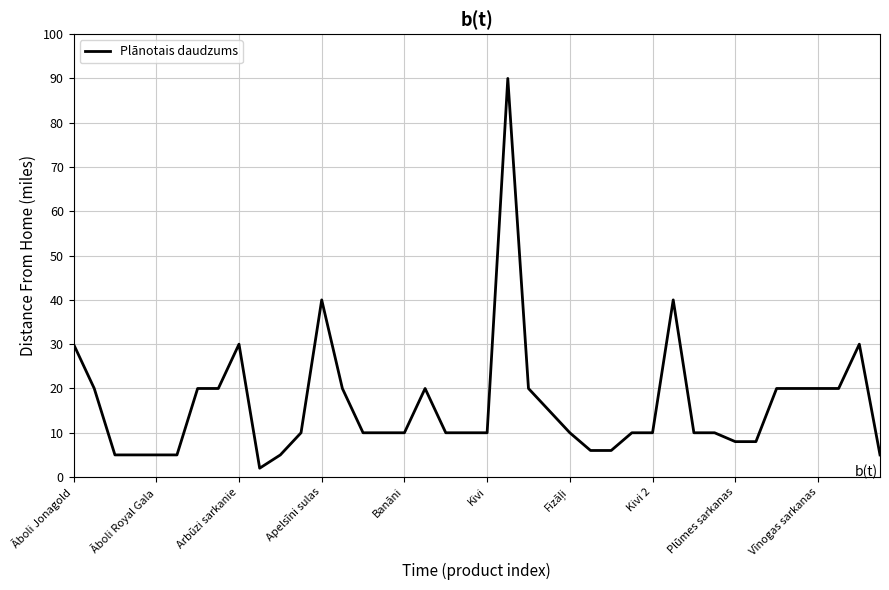

What is the difference between the maximum and minimum values?

88